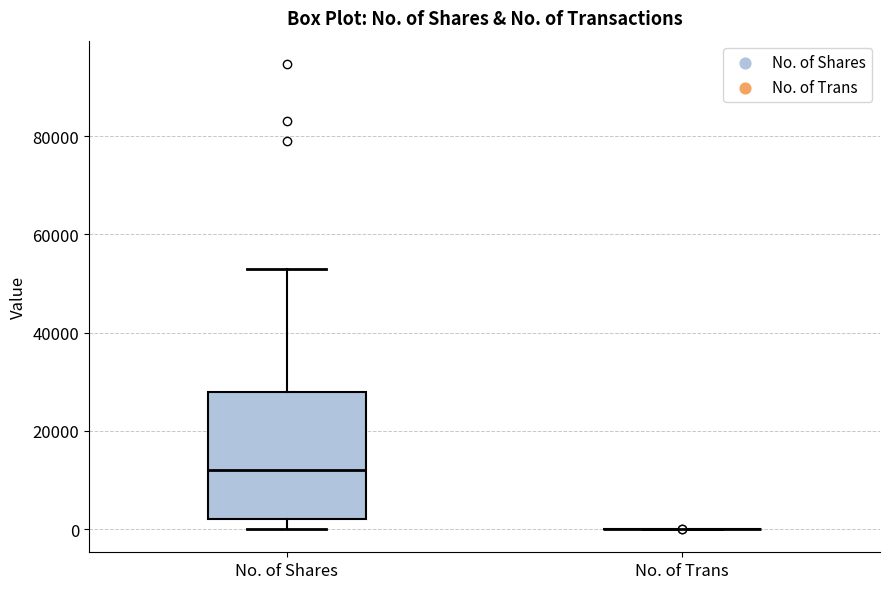

Which box is the tallest, from its lower edge to its upper edge?

No. of Shares